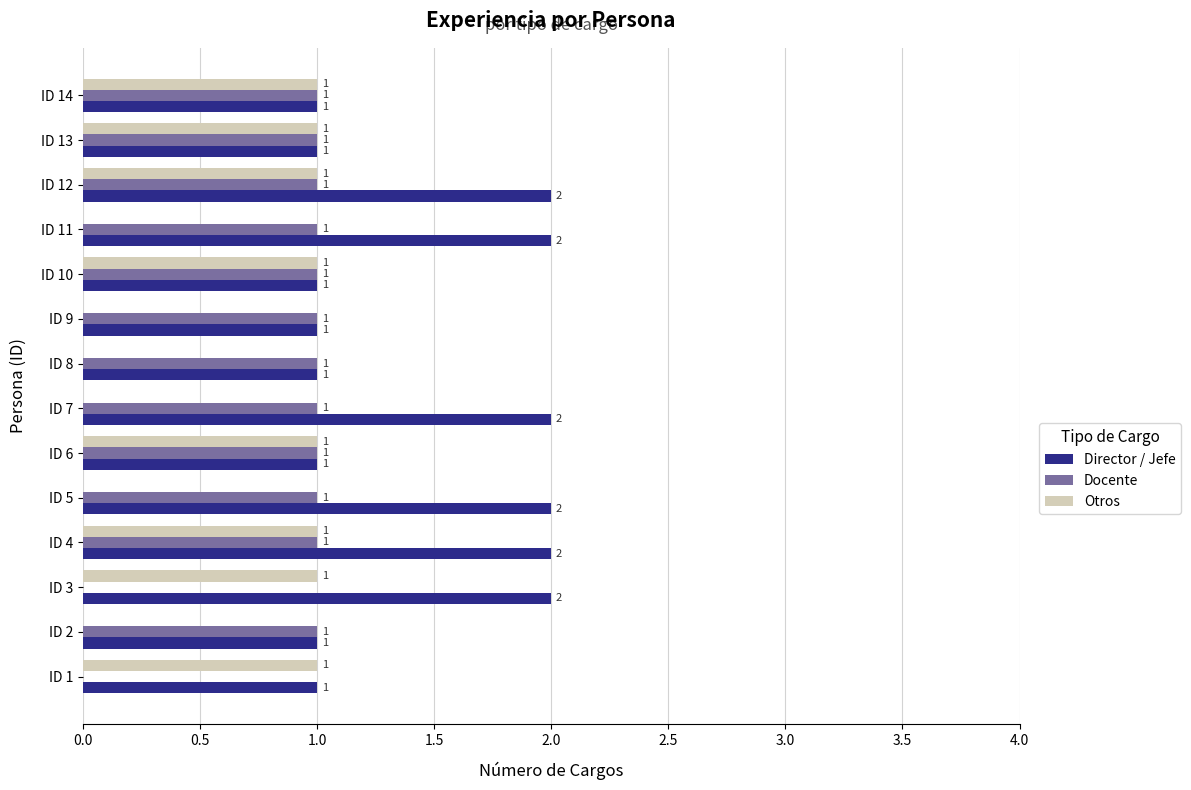

Between ID 4 and ID 7, which series saw the biggest shift?

Otros